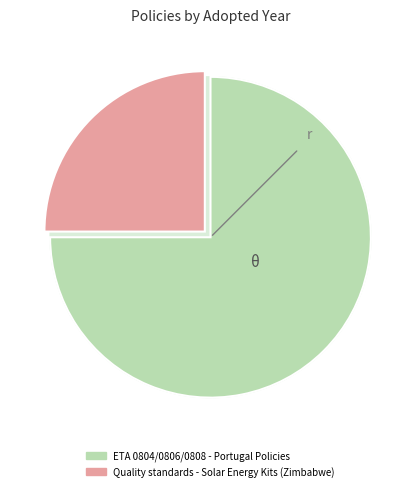

To the nearest percent, what percentage of the pie is Quality standards - Solar Energy Kits (Zimbabwe)?

25%